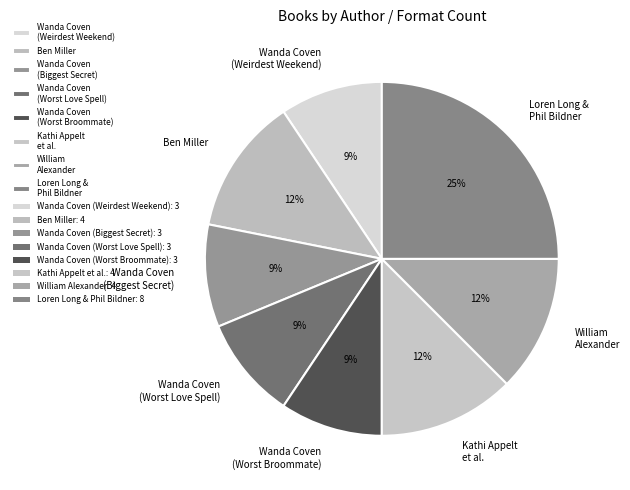

Approximately how many times larger is the value at Wanda Coven (Weirdest Weekend) compared to Loren Long & Phil Bildner?

0.4